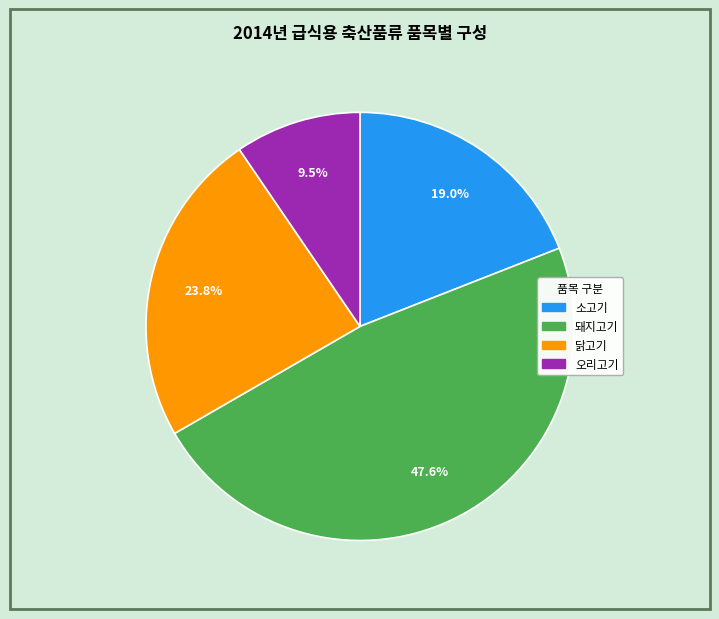

Rank the categories by value from lowest to highest.

오리고기, 소고기, 닭고기, 돼지고기